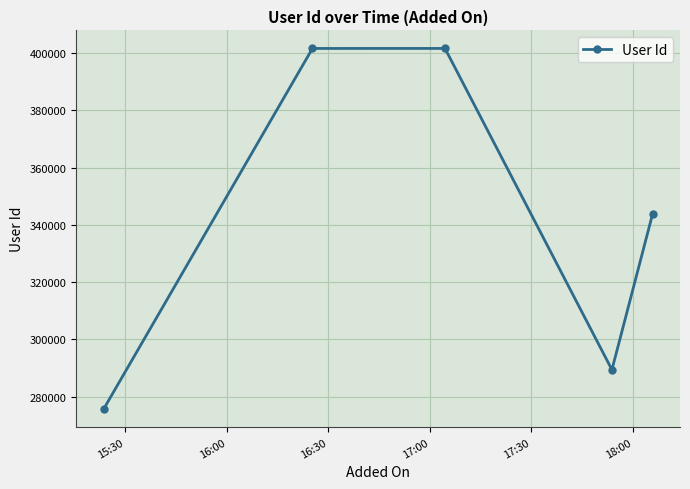

What is the value of the 5th point from the left?

343744